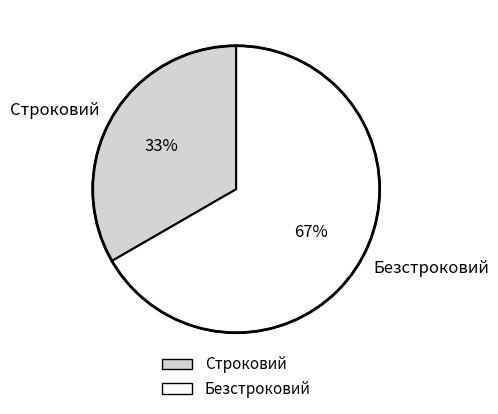

How many segments does this pie chart have?

2